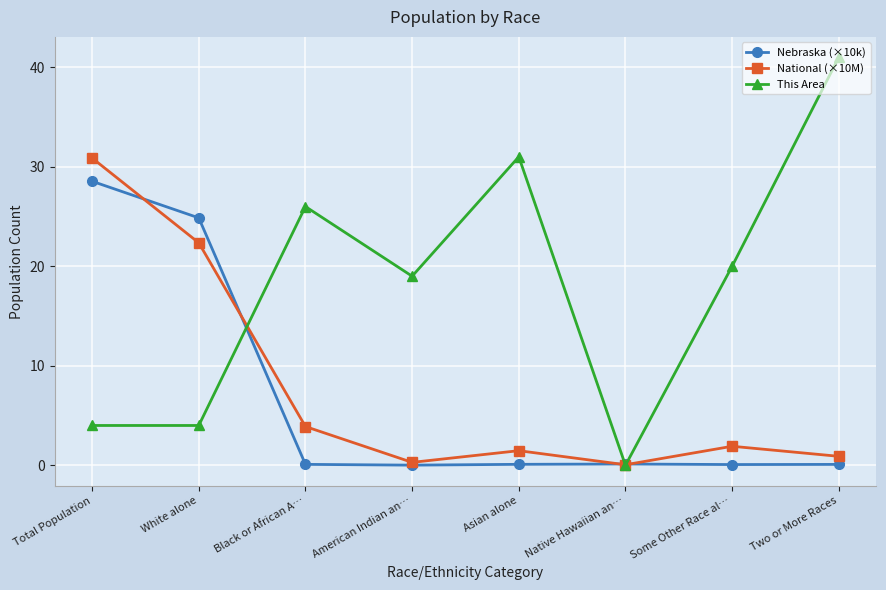

Where does the National (×10M) series first go above 1?

Total Population